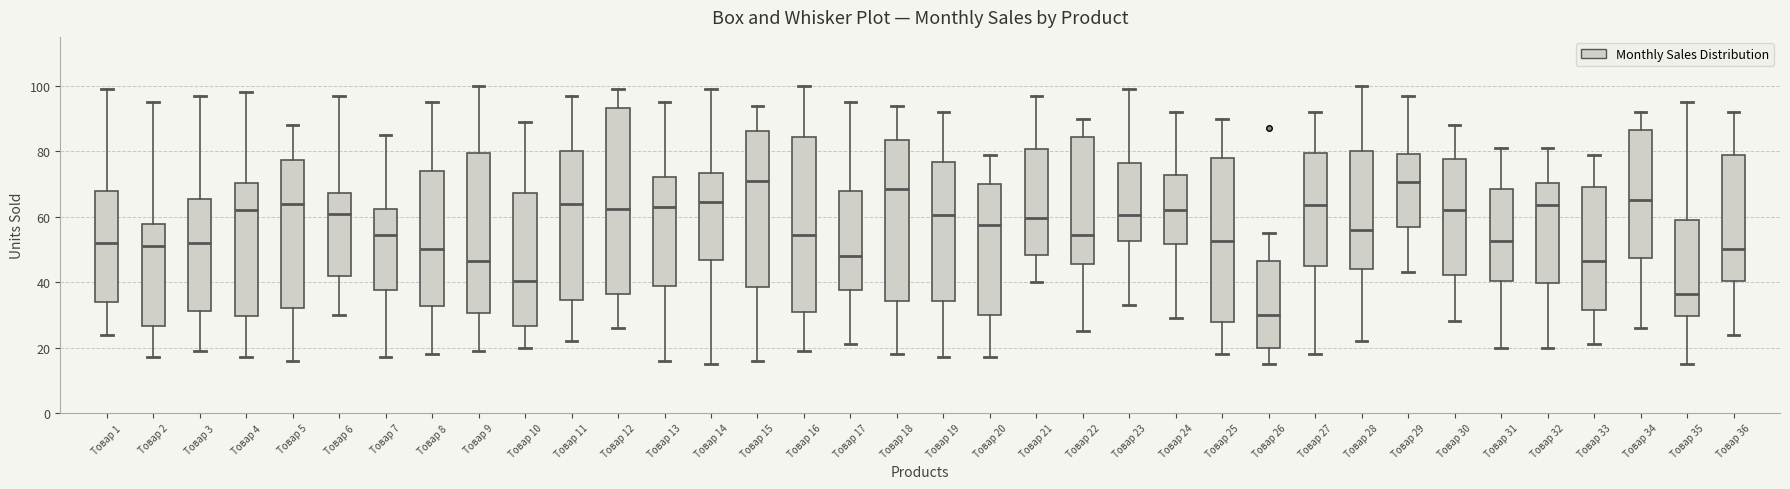

Which box is the tallest, from its lower edge to its upper edge?

Товар 12